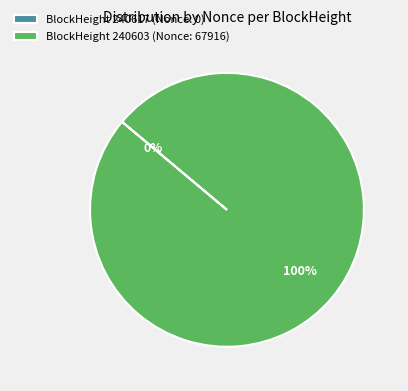

Which slice is the smallest?

240617